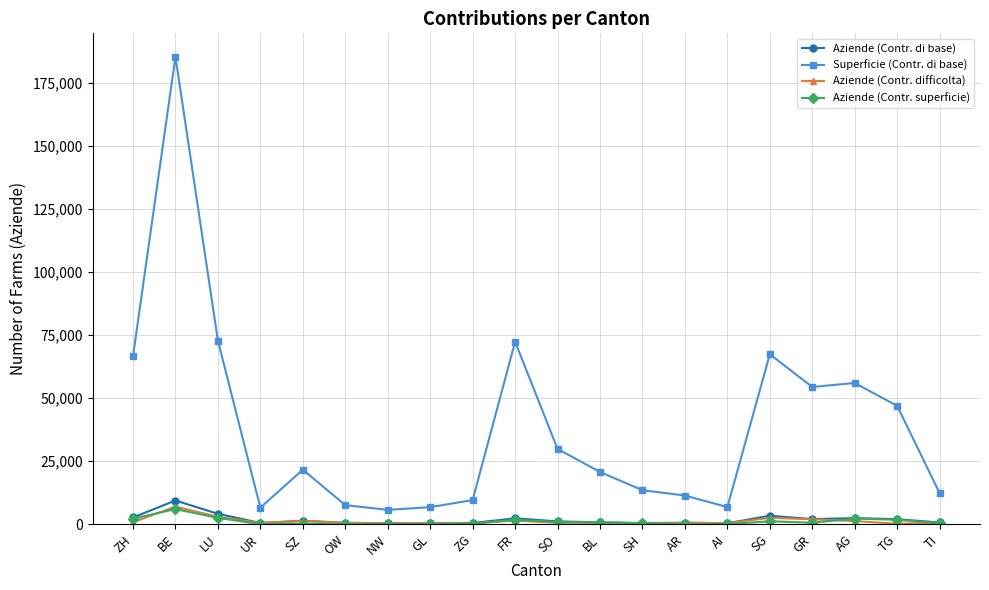

What is the label of the 10th point from the right?

SO